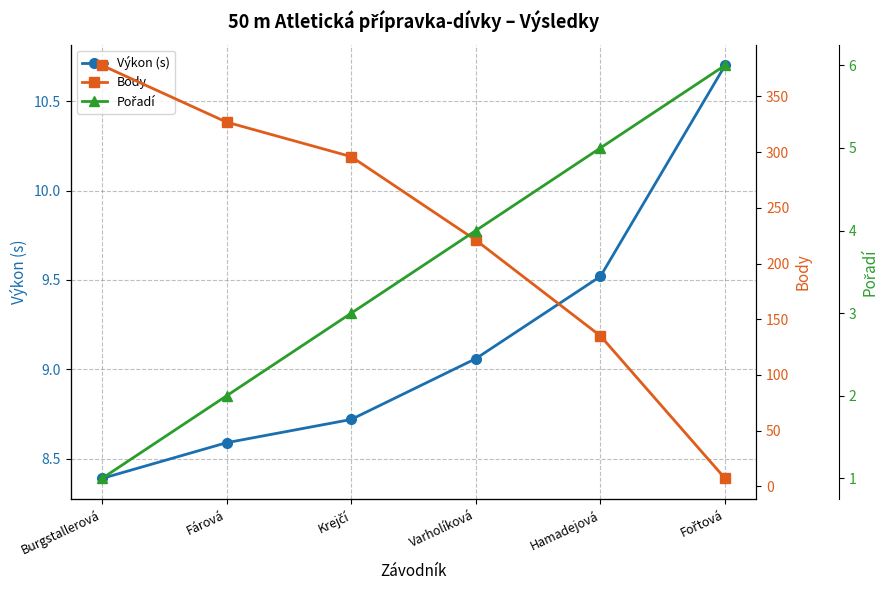

Is the value of Body at Fárová greater than the value of Výkon (s) at Burgstallerová?

Yes